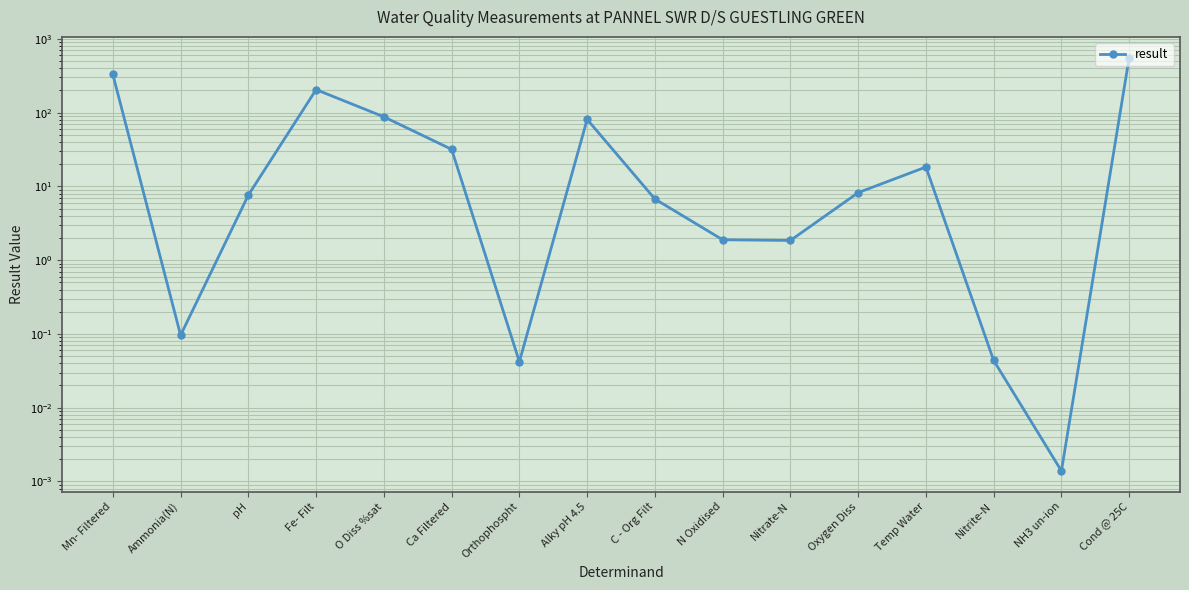

What position from the right is Ca Filtered?

11